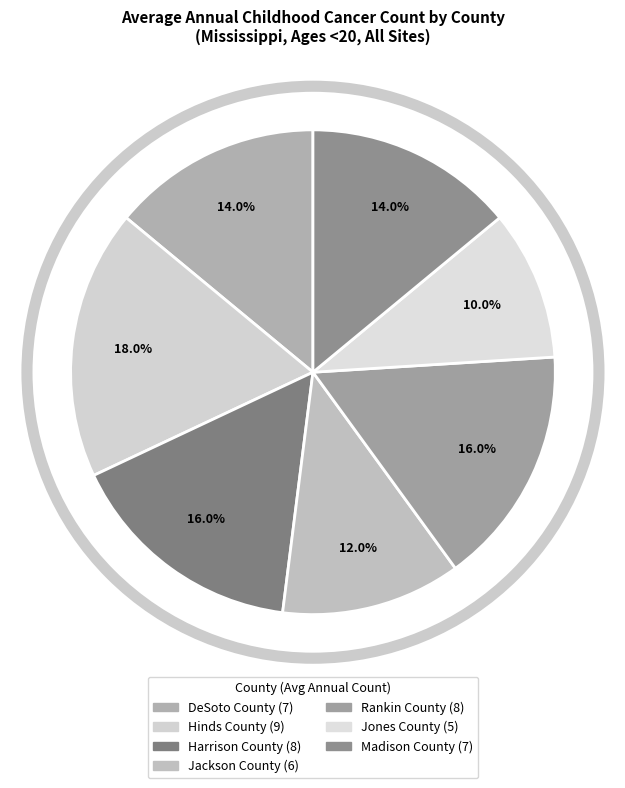

Combined, do DeSoto County and Jones County account for over 50%?

No